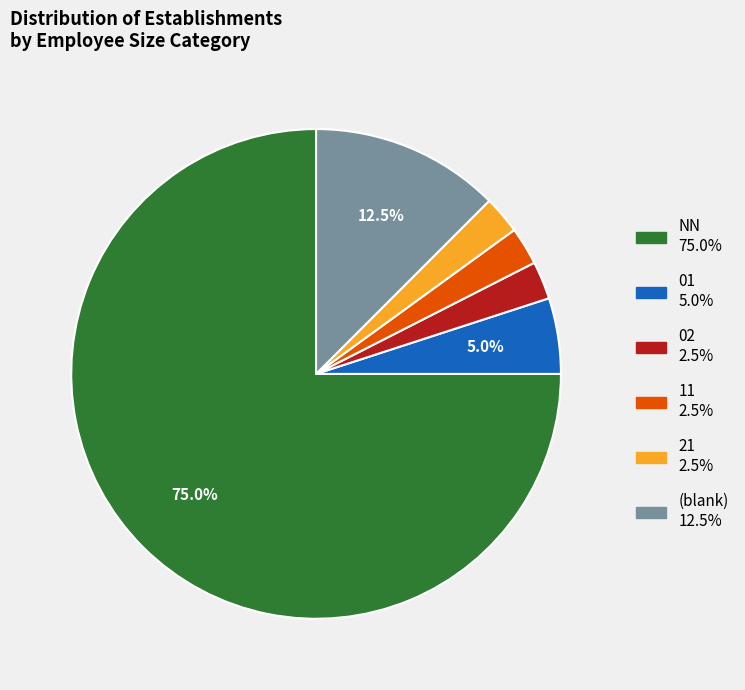

How many slices are in this pie chart?

6